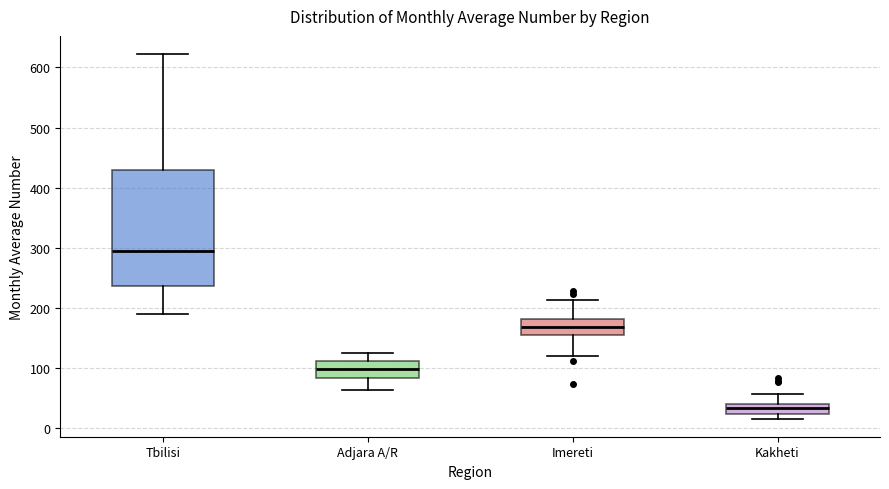

Which box is the tallest, from its lower edge to its upper edge?

Tbilisi